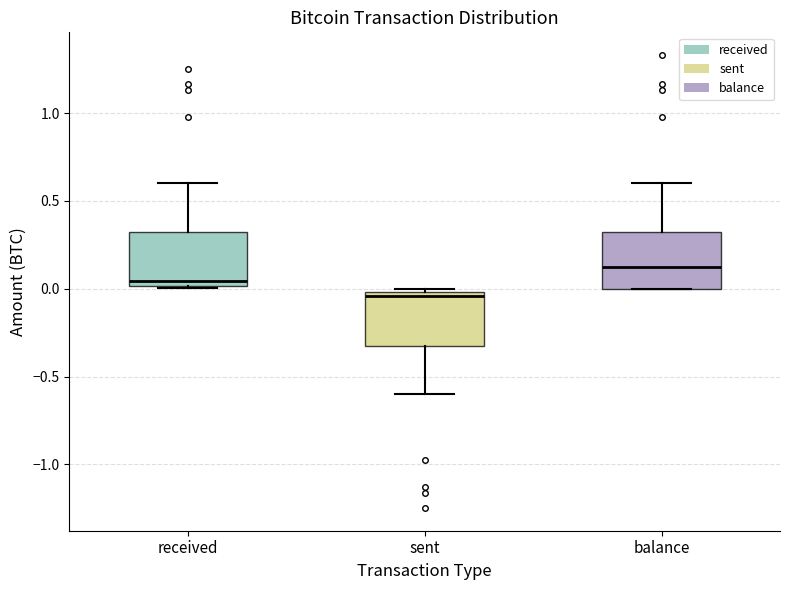

Which box has the highest median line?

balance